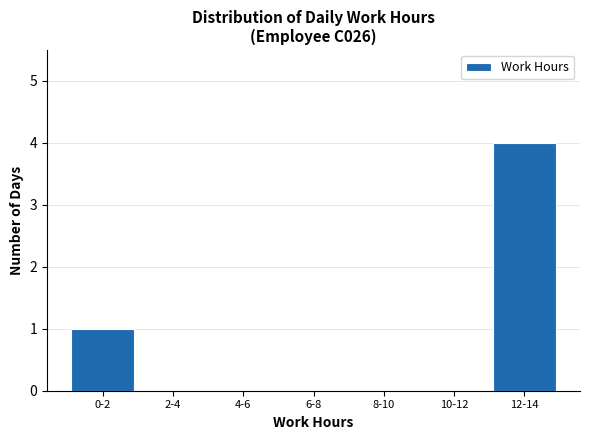

Reading left to right, list all the values displayed in this chart.

0-2=1	2-4=0	4-6=0	6-8=0	8-10=0	10-12=0	12-14=4